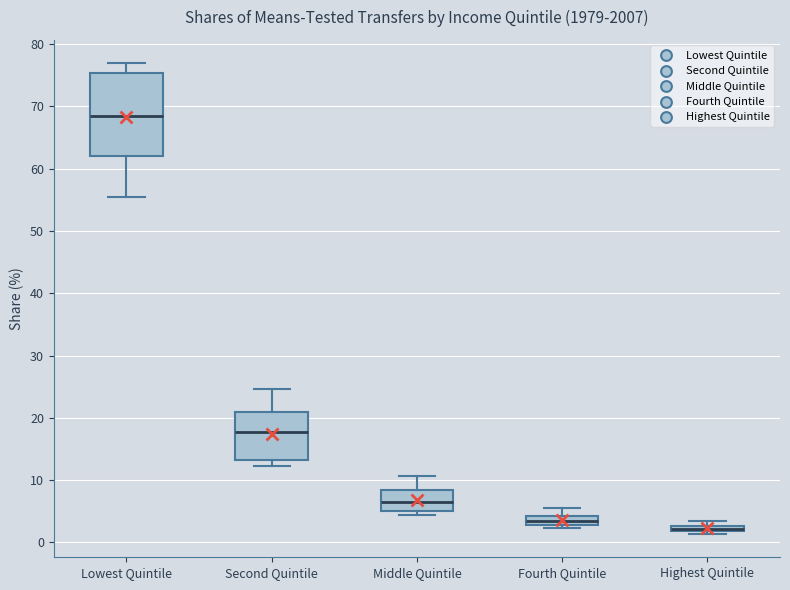

Which box is the tallest, from its lower edge to its upper edge?

Lowest Quintile